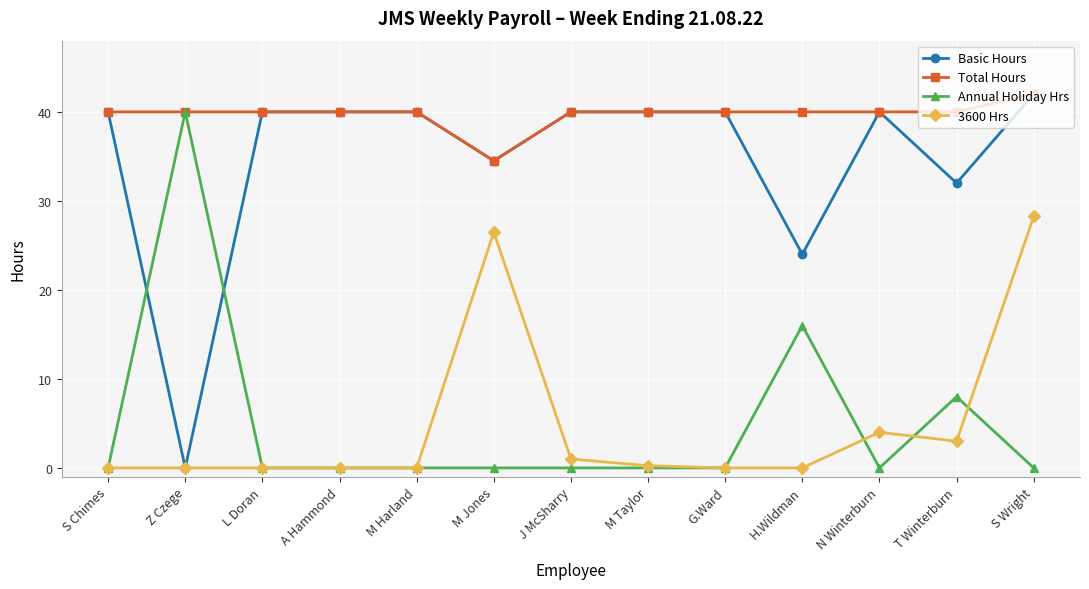

True or false: 3600 Hrs and Total Hours cross at least once.

False